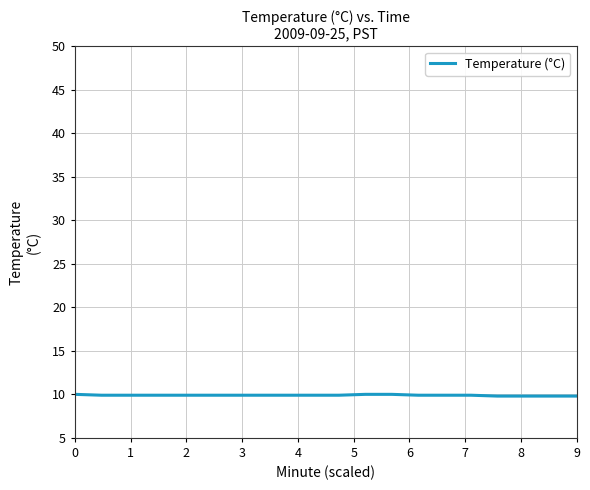

What is the minimum value shown in the chart?

9.8